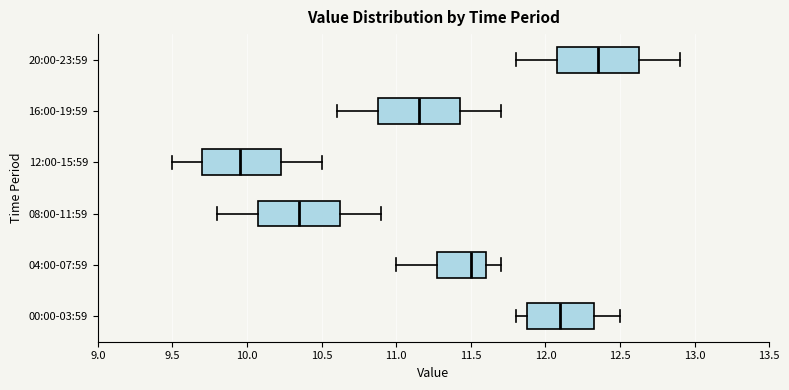

Where is the right edge of the box for 00:00-03:59 on the x-axis? The values are not printed on the chart, so give them approximately, as read against the axis.

12.35